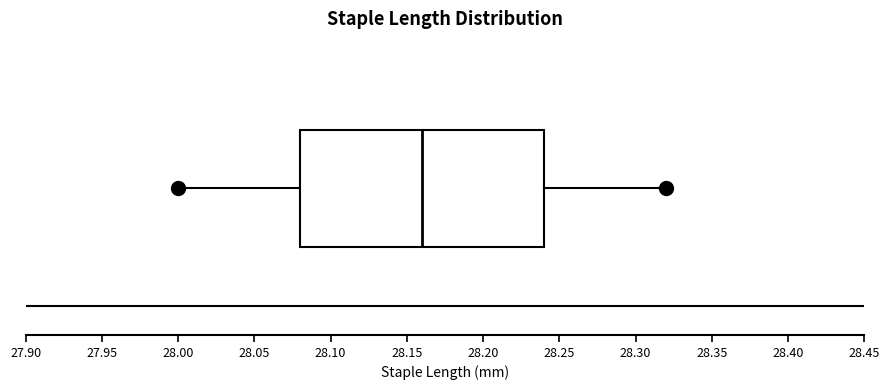

Transcribe this box plot: give where the median line is, the range the box spans, and where the two whiskers end, as read against the x-axis. The values are not printed on the chart, so give them approximately, as read against the axis.

median 28.16, box 28.08 to 28.24, whiskers 28.00 to 28.32